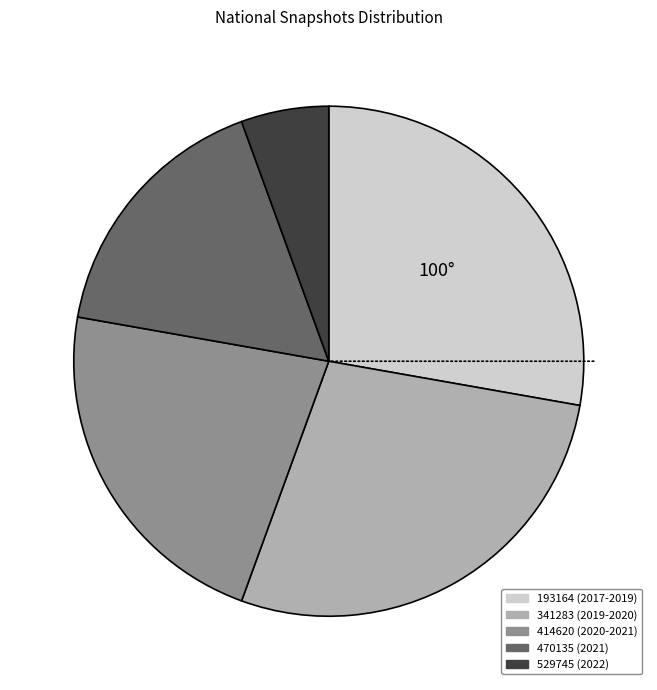

Which has a higher value, 470135 (2021) or 414620 (2020-2021)?

414620 (2020-2021)